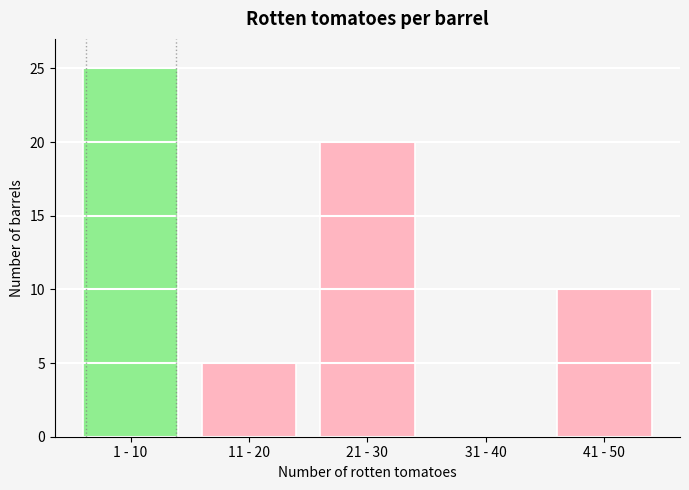

Reading left to right, list all the values displayed in this chart.

1 - 10=25	11 - 20=5	21 - 30=20	31 - 40=0	41 - 50=10